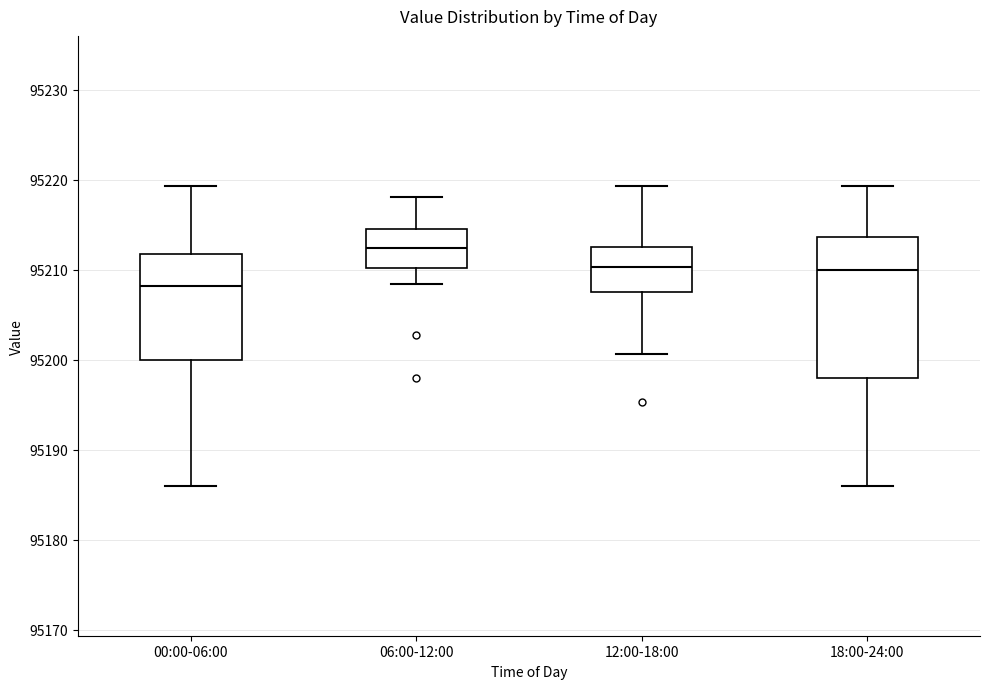

Reading left to right, transcribe this box plot: for each box, give where its median line is, the range the box spans, and where its two whiskers end, as read against the y-axis. The values are not printed on the chart, so give them approximately, as read against the axis.

00:00-06:00: median 95208, box 95200 to 95212, whiskers 95186 to 95219
06:00-12:00: median 95212, box 95210 to 95215, whiskers 95208 to 95218
12:00-18:00: median 95210, box 95208 to 95213, whiskers 95201 to 95219
18:00-24:00: median 95210, box 95198 to 95214, whiskers 95186 to 95219